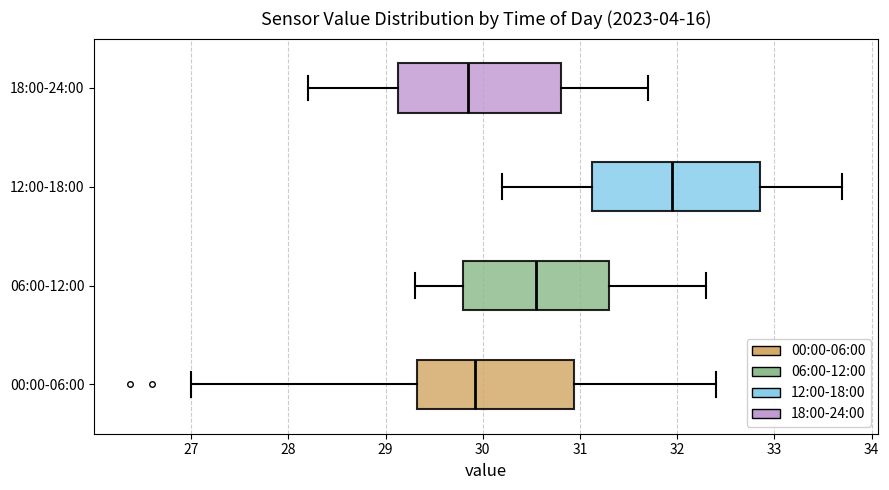

Where is the left edge of the box for 18:00-24:00 on the x-axis? The values are not printed on the chart, so give them approximately, as read against the axis.

29.1